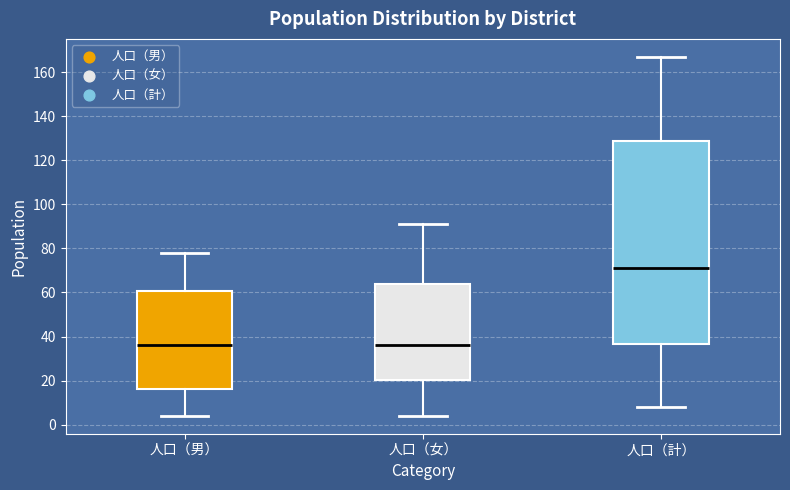

Reading left to right, read every box against the y-axis: the position of its median line, the range the box covers, and the ends of its whiskers. The values are not printed on the chart, so give them approximately, as read against the axis.

人口（男）: median 36, box 16 to 60, whiskers 4 to 78
人口（女）: median 36, box 20 to 64, whiskers 4 to 92
人口（計）: median 72, box 36 to 128, whiskers 8 to 168